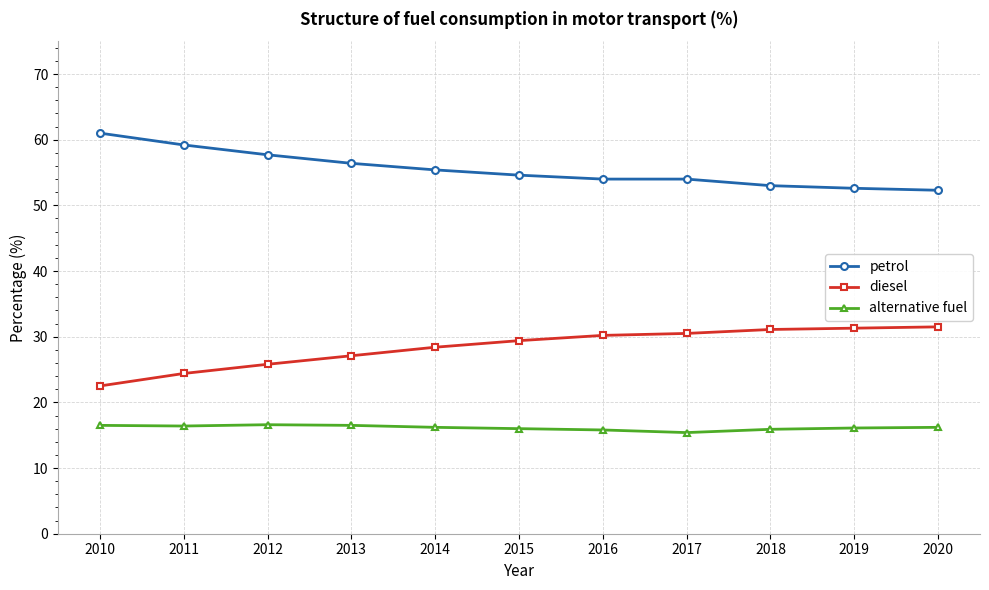

How many data points does each series have?

11